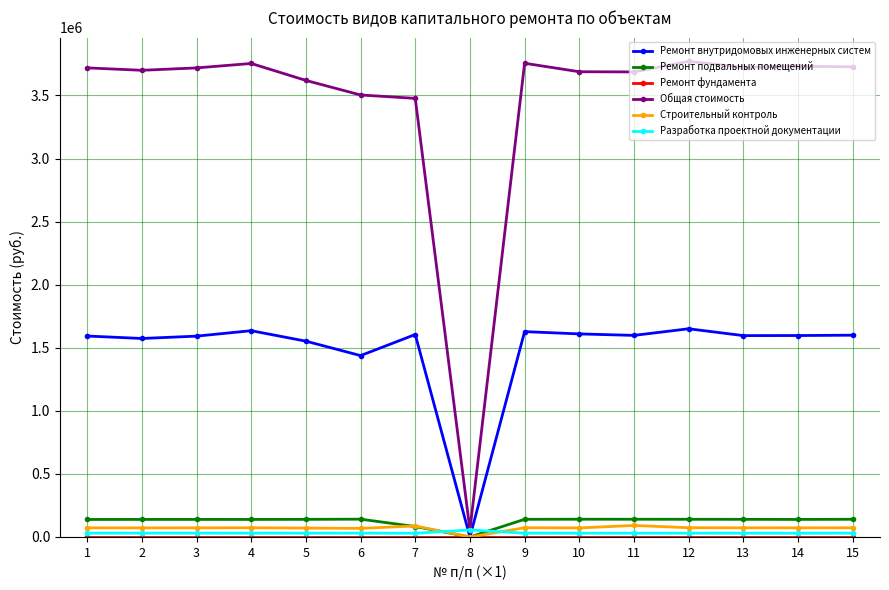

What is the value of the Ремонт внутридомовых инженерных систем point at the 11th from the left?

1598066.9